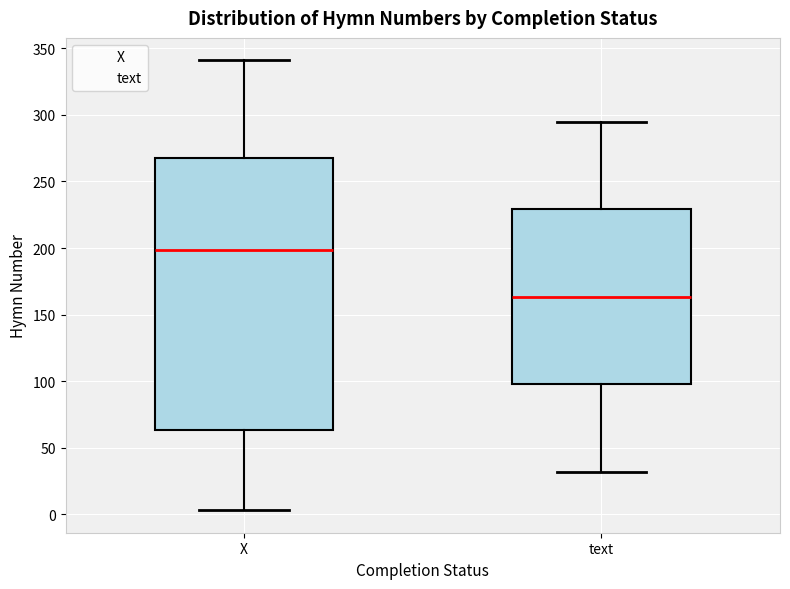

Reading left to right, transcribe this box plot: for each box, give where its median line is, the range the box spans, and where its two whiskers end, as read against the y-axis. The values are not printed on the chart, so give them approximately, as read against the axis.

X: median 200, box 65 to 270, whiskers 5 to 340
text: median 165, box 100 to 230, whiskers 30 to 295